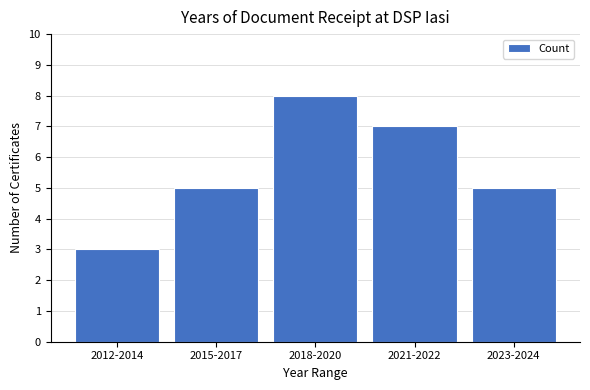

Reading right to left, what are all the values shown in this chart?

5	7	8	5	3